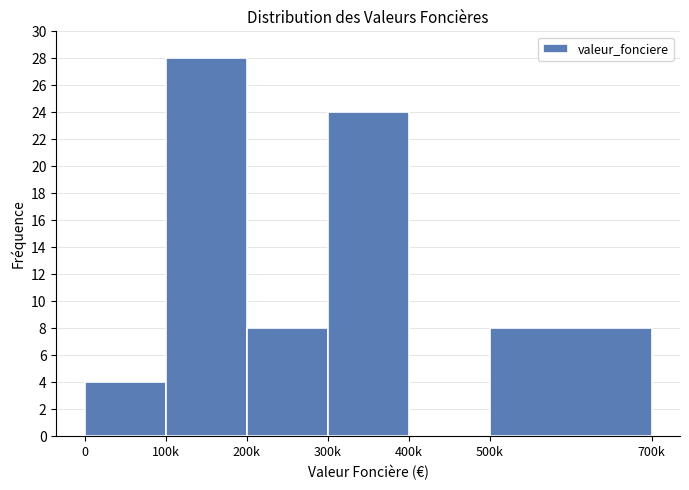

Reading left to right, list all the values displayed in this chart.

0=4	100k=28	200k=8	300k=24	400k=0	500k=8